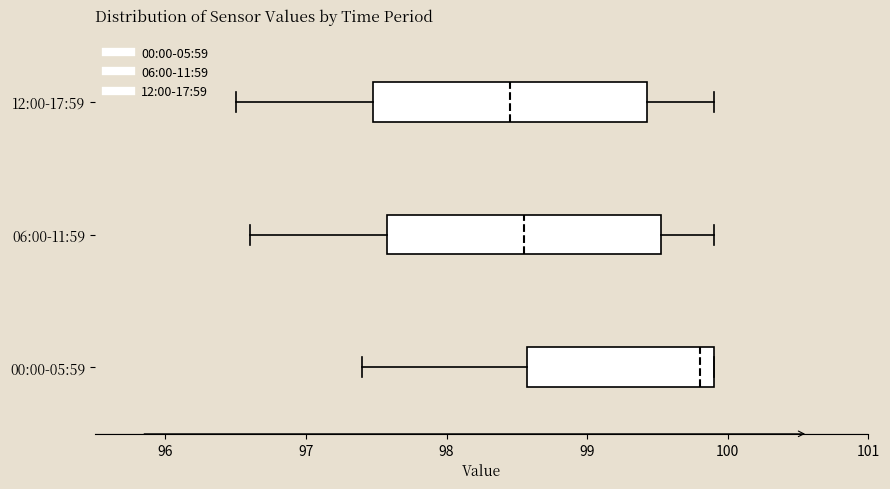

Where is the right edge of the box for 00:00-05:59 on the x-axis? The values are not printed on the chart, so give them approximately, as read against the axis.

99.9